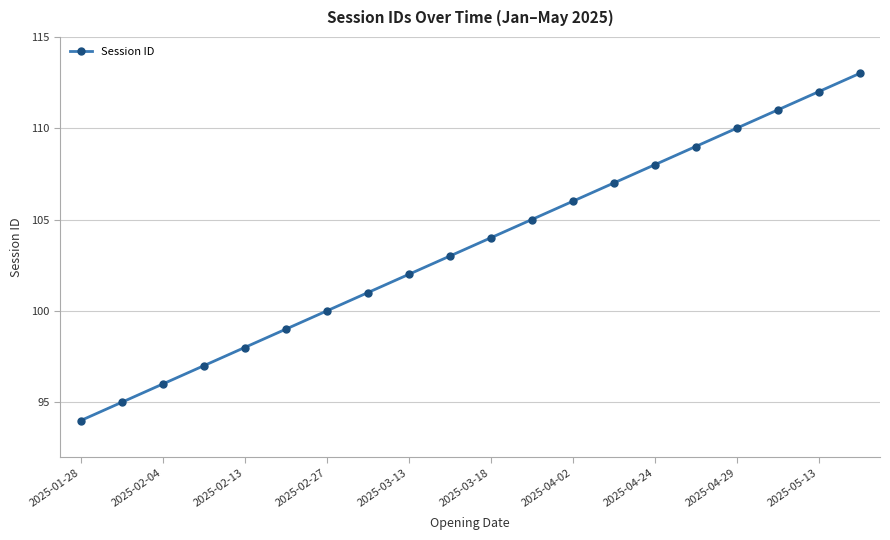

True or false: the data has more than 2 interior local peaks.

False